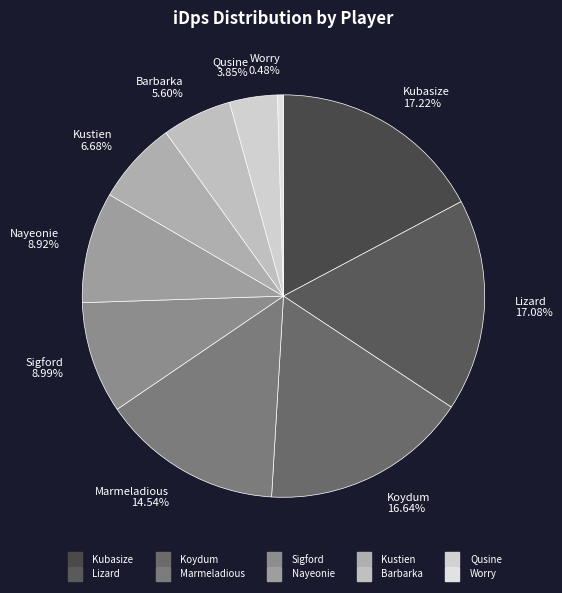

Count the number of slices in the pie.

10